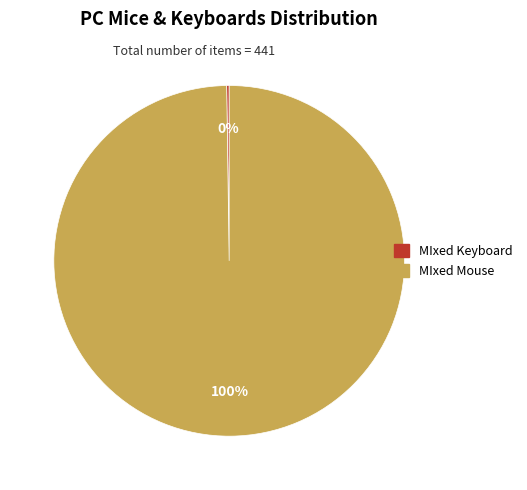

Which slice is the largest?

MIxed Mouse